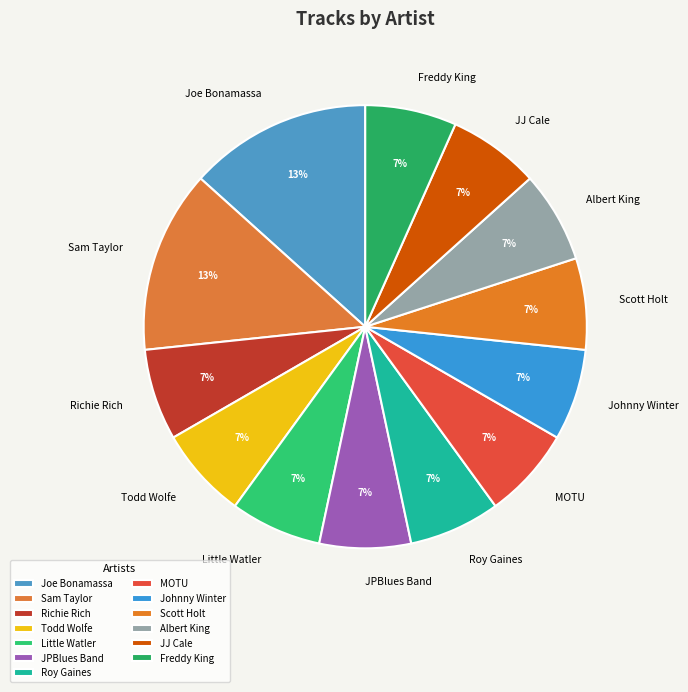

Approximately how many times larger is the value at Richie Rich compared to Todd Wolfe?

1.0